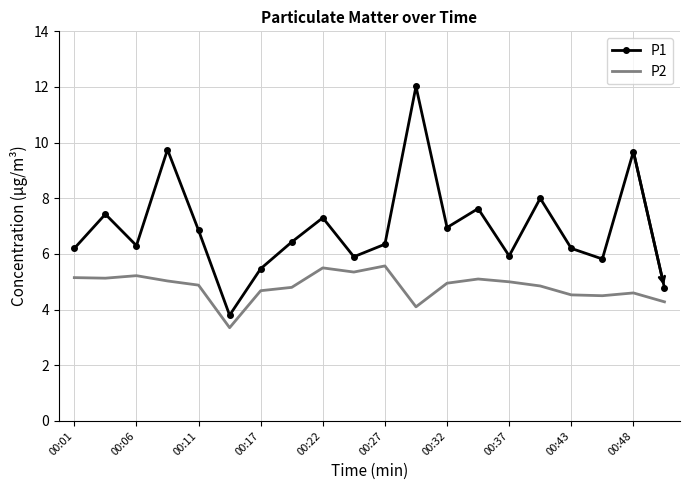

Which series has the largest range (max minus min)?

P1